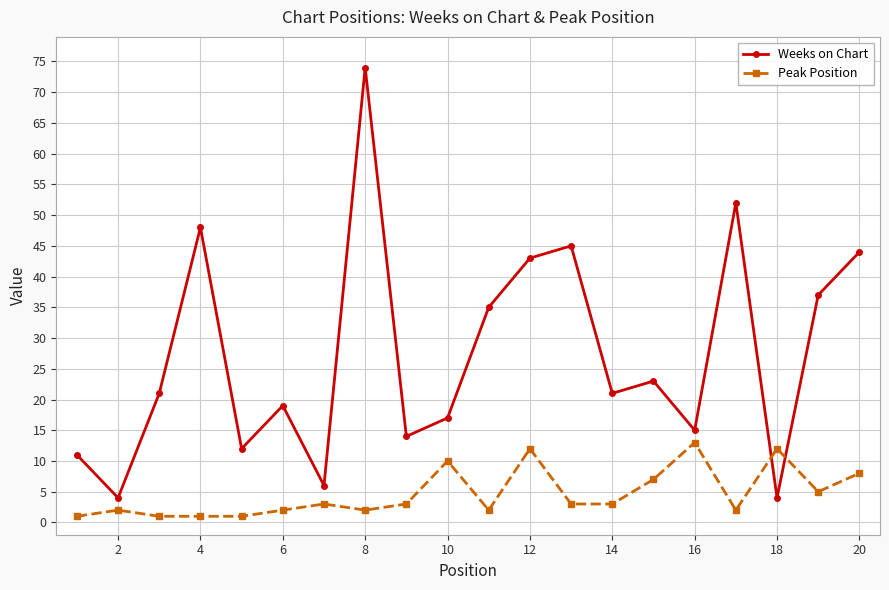

List the series in order of their overall mean, lowest first.

Peak Position, Weeks on Chart